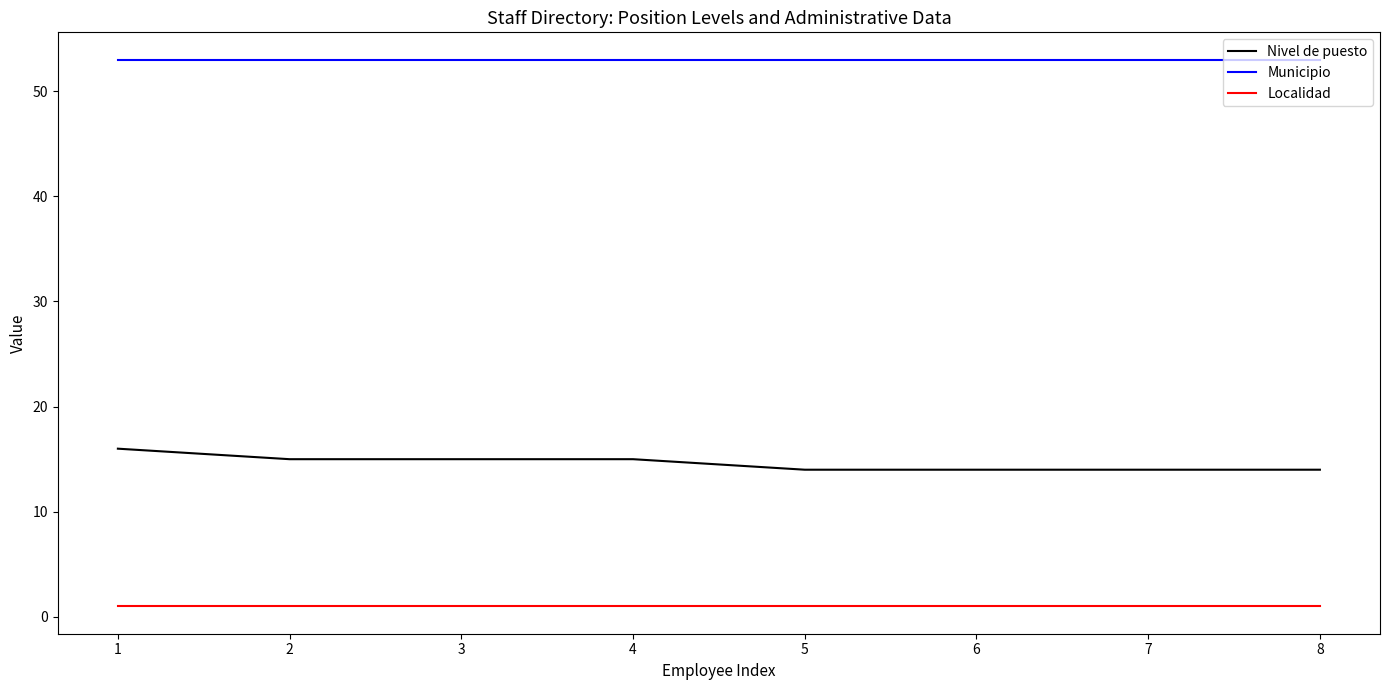

Is the value of Localidad at 1 greater than the value of Nivel de puesto at 1?

No